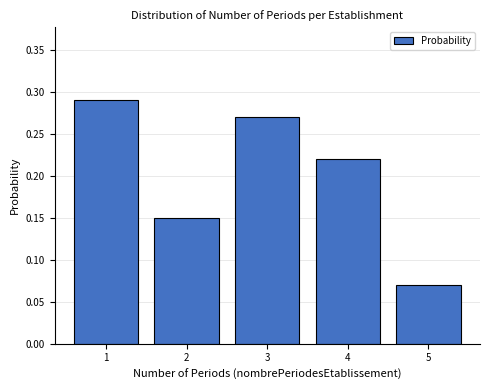

What is the height of the bar covering 2.5 to 3.5 on the x-axis? The values are not printed on the chart, so give them approximately, as read against the axis.

0.27